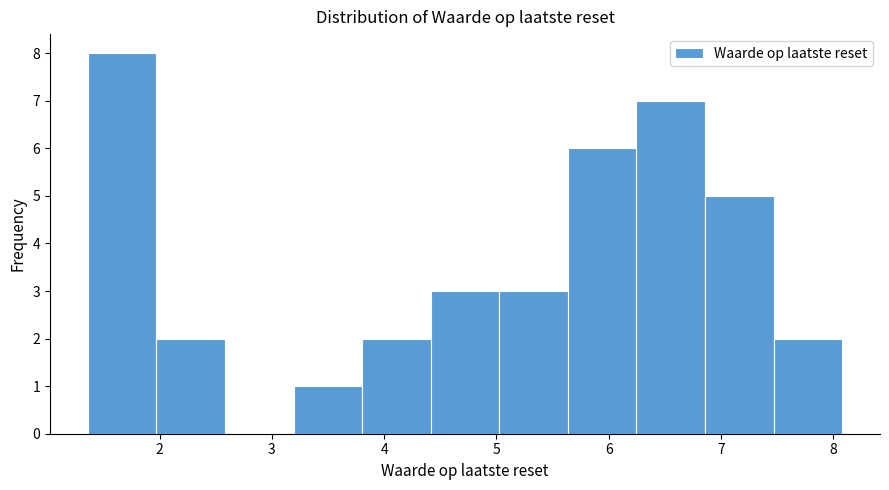

What is the height of the bar covering 1.4 to 2.0 on the x-axis? Neither the bar edges nor the heights are printed on the chart, so give them approximately, as read against the axes.

8